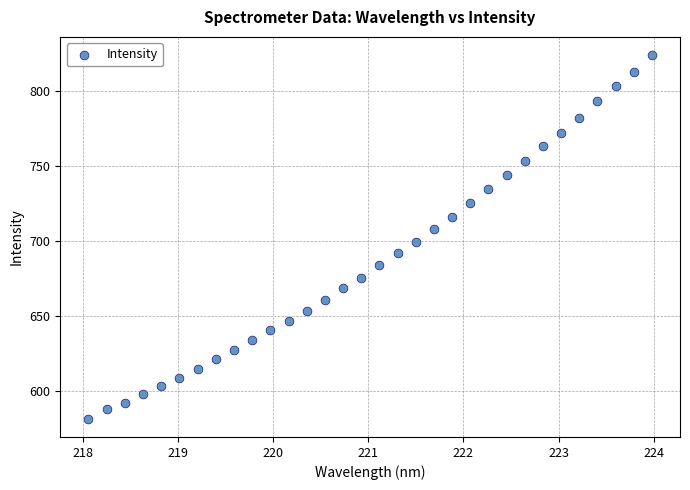

What is the range of Y values (max minus min)?

242.4